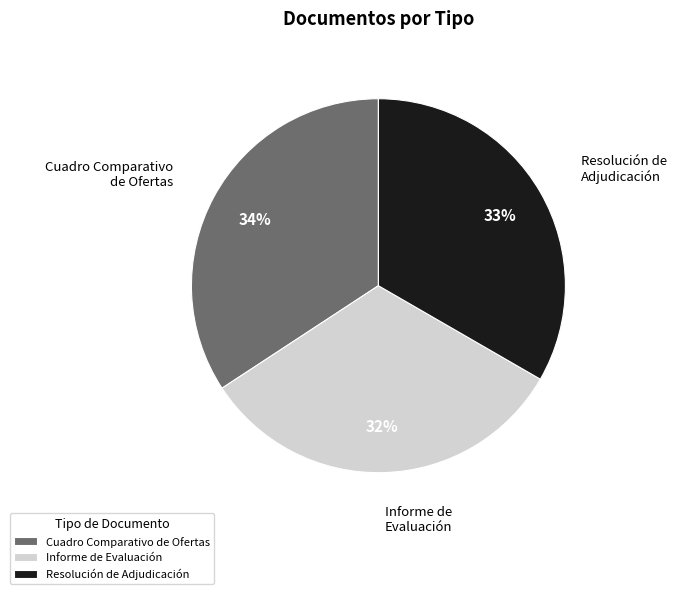

The Resolución de Adjudicación slice represents 20% of the pie. True or false?

False